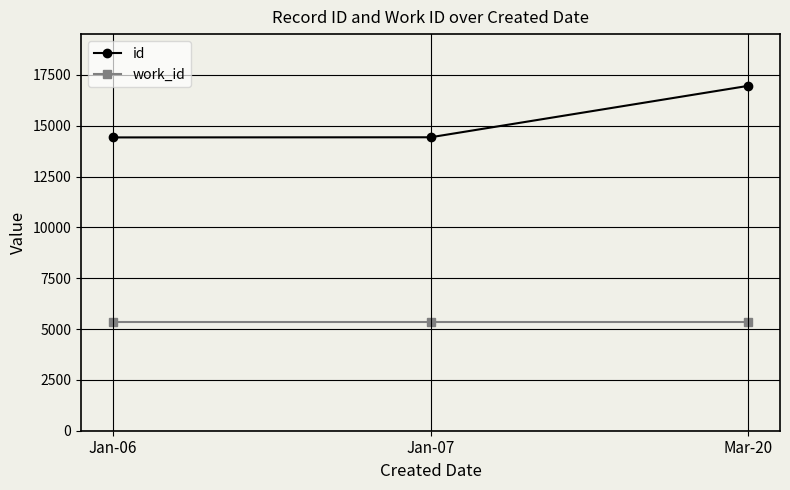

What are all the series names shown in the legend?

id, work_id